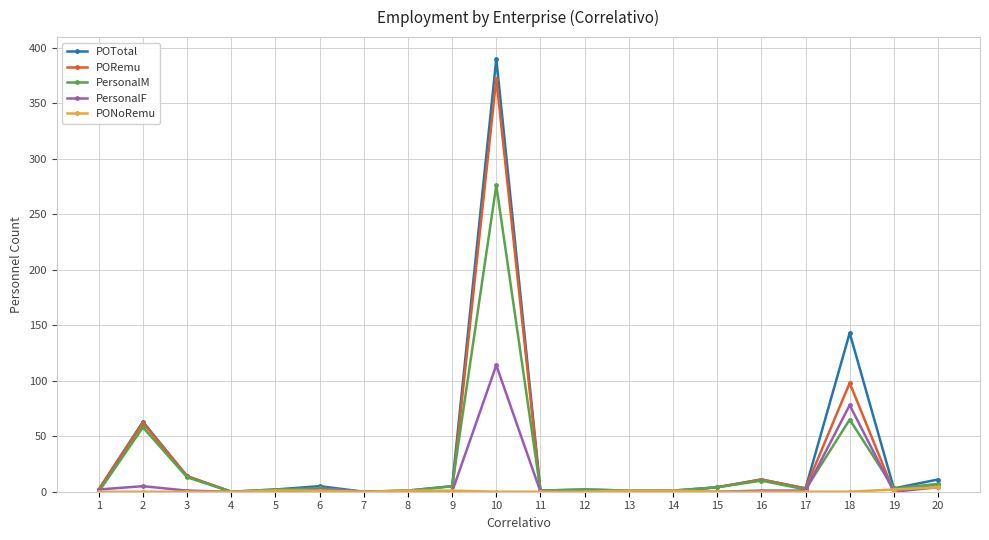

At how many categories does at least one series exceed 71?

2